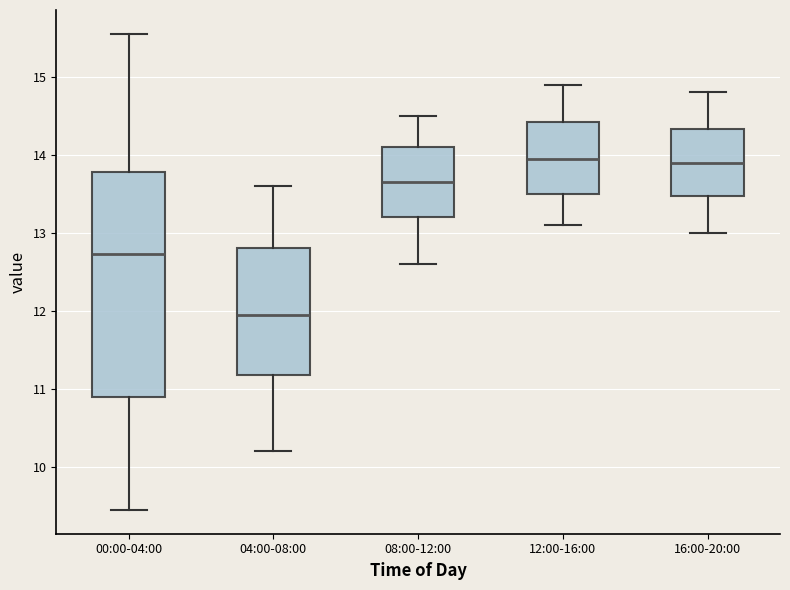

Reading left to right, transcribe this box plot: for each box, give where its median line is, the range the box spans, and where its two whiskers end, as read against the y-axis. The values are not printed on the chart, so give them approximately, as read against the axis.

00:00-04:00: median 12.7, box 10.9 to 13.8, whiskers 9.5 to 15.6
04:00-08:00: median 12.0, box 11.2 to 12.8, whiskers 10.2 to 13.6
08:00-12:00: median 13.7, box 13.2 to 14.1, whiskers 12.6 to 14.5
12:00-16:00: median 14.0, box 13.5 to 14.4, whiskers 13.1 to 14.9
16:00-20:00: median 13.9, box 13.5 to 14.3, whiskers 13.0 to 14.8